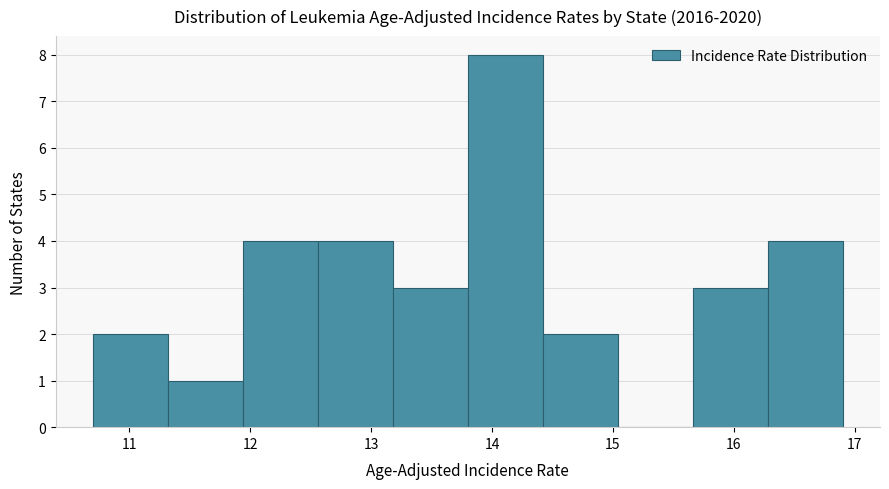

Reading left to right, transcribe this chart: for each bar, give the range it covers on the x-axis and its height. Neither the bar edges nor the heights are printed on the chart, so give them approximately, as read against the axes.

10.70 to 11.32: 2
11.32 to 11.94: 1
11.94 to 12.56: 4
12.56 to 13.18: 4
13.18 to 13.80: 3
13.80 to 14.42: 8
14.42 to 15.04: 2
15.04 to 15.66: 0
15.66 to 16.28: 3
16.28 to 16.90: 4